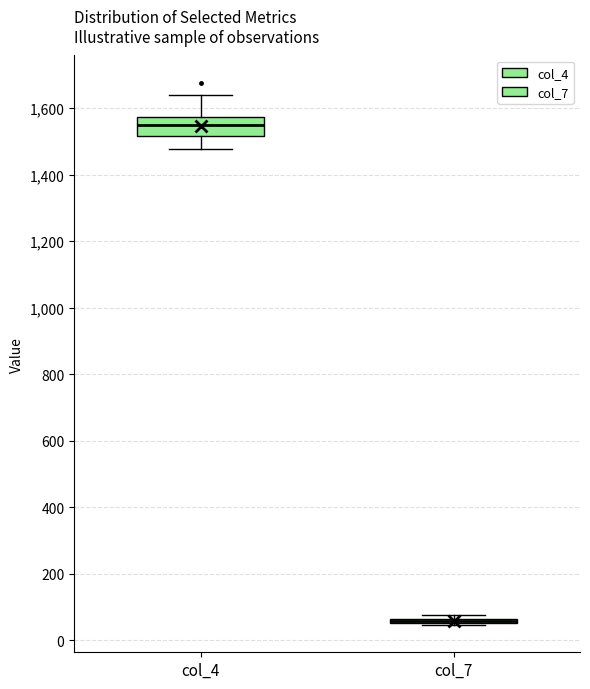

Reading left to right, read every box against the y-axis: the position of its median line, the range the box covers, and the ends of its whiskers. The values are not printed on the chart, so give them approximately, as read against the axis.

col_4: median 1540, box 1520 to 1580, whiskers 1480 to 1640
col_7: box collapsed to a line at 60, whiskers 40 to 80